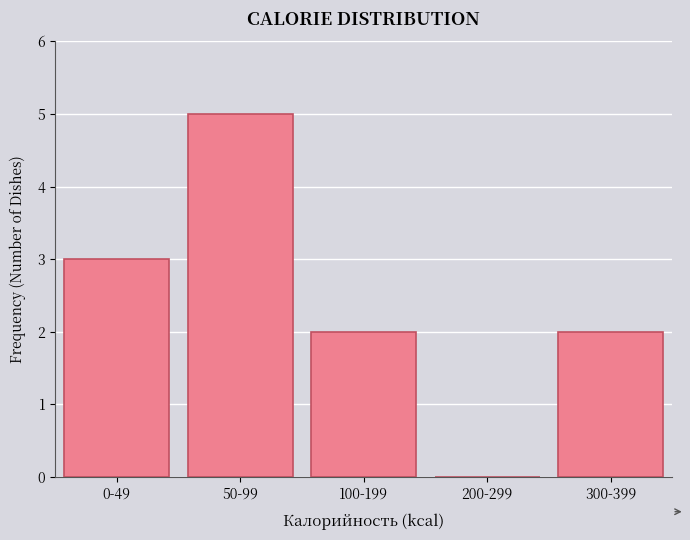

Reading right to left, transcribe all the data shown in this chart.

300-399=2	200-299=0	100-199=2	50-99=5	0-49=3